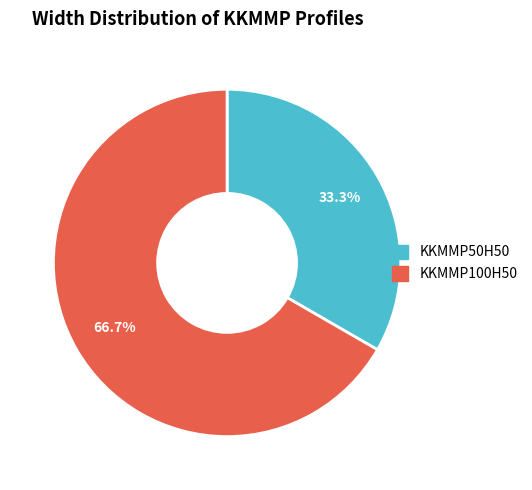

What is the ratio of the value at KKMMP100H50 to the value at KKMMP50H50?

2.0